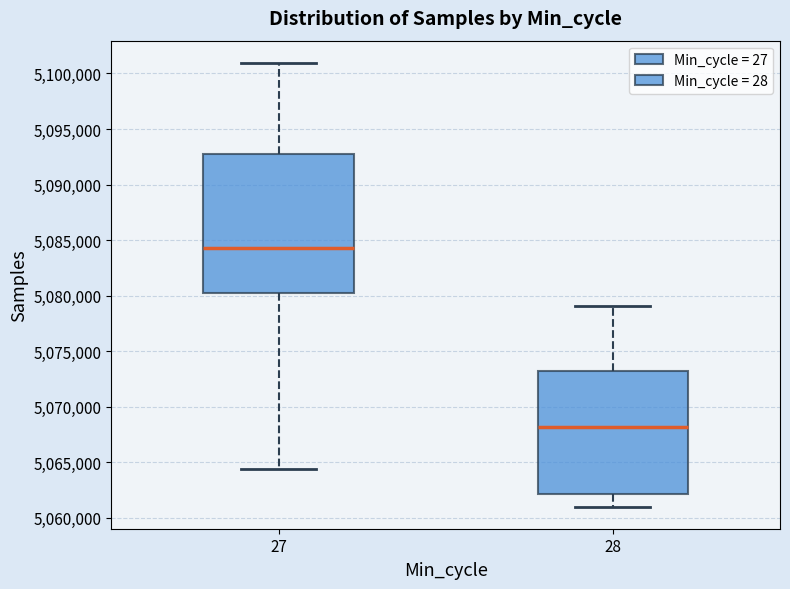

Reading left to right, read every box against the y-axis: the position of its median line, the range the box covers, and the ends of its whiskers. The values are not printed on the chart, so give them approximately, as read against the axis.

27: median 5084500, box 5080000 to 5093000, whiskers 5064500 to 5101000
28: median 5068000, box 5062000 to 5073000, whiskers 5061000 to 5079000